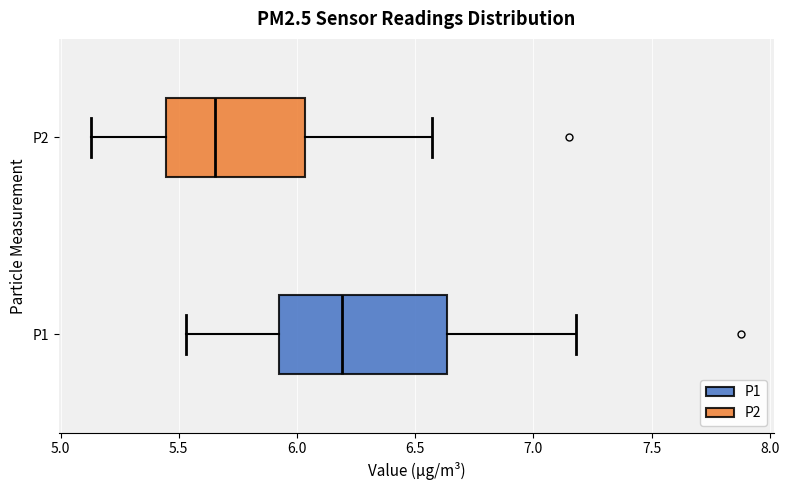

Where is the left edge of the box for P2 on the x-axis? The values are not printed on the chart, so give them approximately, as read against the axis.

5.45